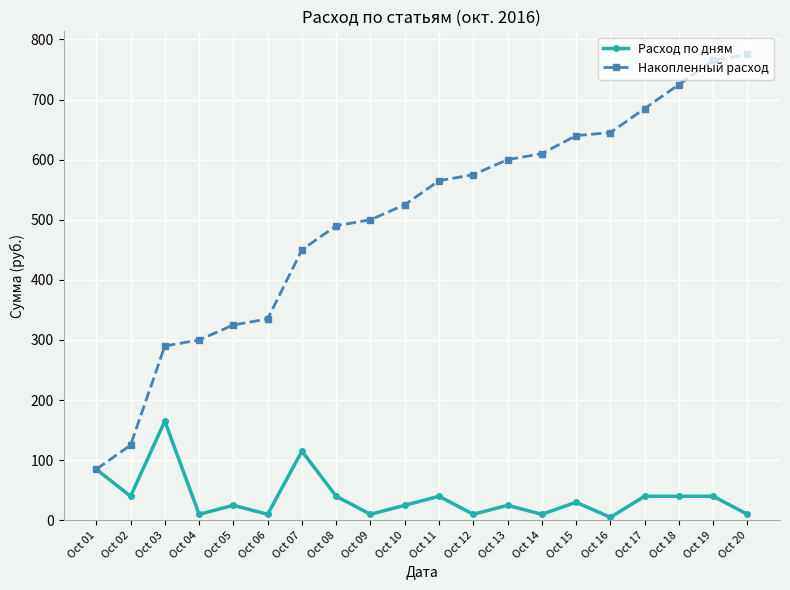

Reading left to right, transcribe all the data shown in this chart.

Расход по дням: Oct 01=85	Oct 02=40	Oct 03=165	Oct 04=10	Oct 05=25	Oct 06=10	Oct 07=115	Oct 08=40	Oct 09=10	Oct 10=25	Oct 11=40	Oct 12=10	Oct 13=25	Oct 14=10	Oct 15=30	Oct 16=5	Oct 17=40	Oct 18=40	Oct 19=40	Oct 20=10
Накопленный расход: Oct 01=85	Oct 02=125	Oct 03=290	Oct 04=300	Oct 05=325	Oct 06=335	Oct 07=450	Oct 08=490	Oct 09=500	Oct 10=525	Oct 11=565	Oct 12=575	Oct 13=600	Oct 14=610	Oct 15=640	Oct 16=645	Oct 17=685	Oct 18=725	Oct 19=765	Oct 20=775